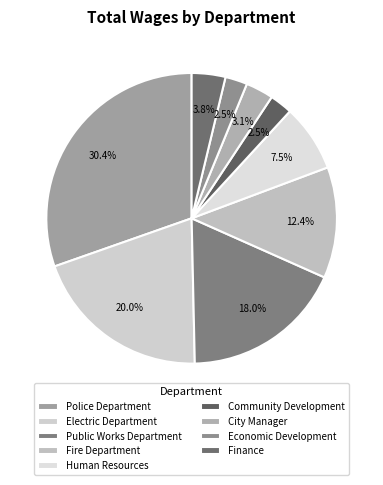

Which slice is the smallest?

Economic Development